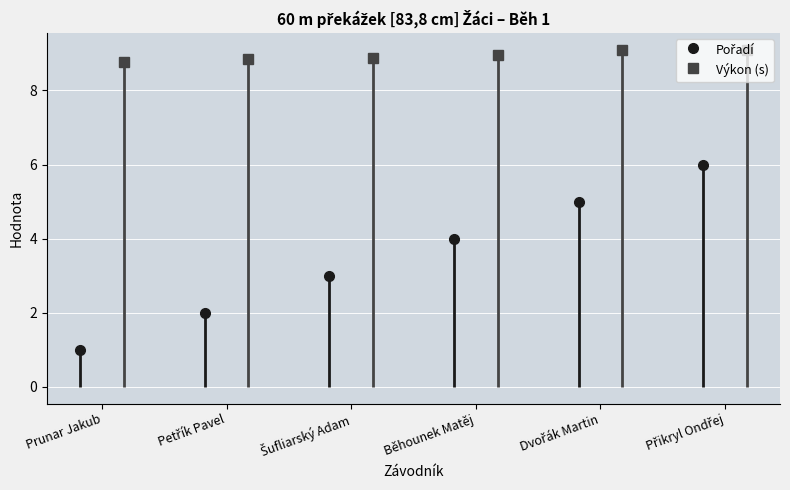

What is the difference between the Výkon values at Petřík Pavel and Dvořák Martin?

0.2